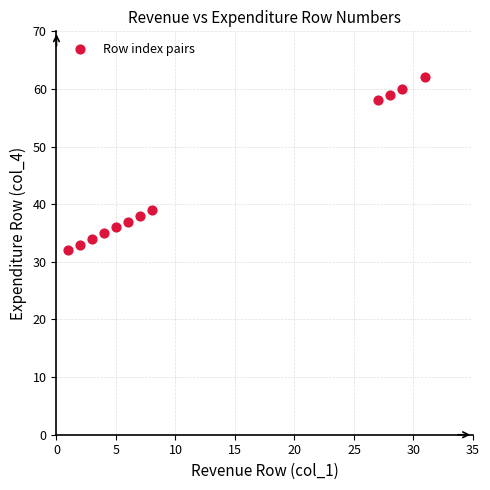

What Y value in the scatter plot is closest to 47?

39